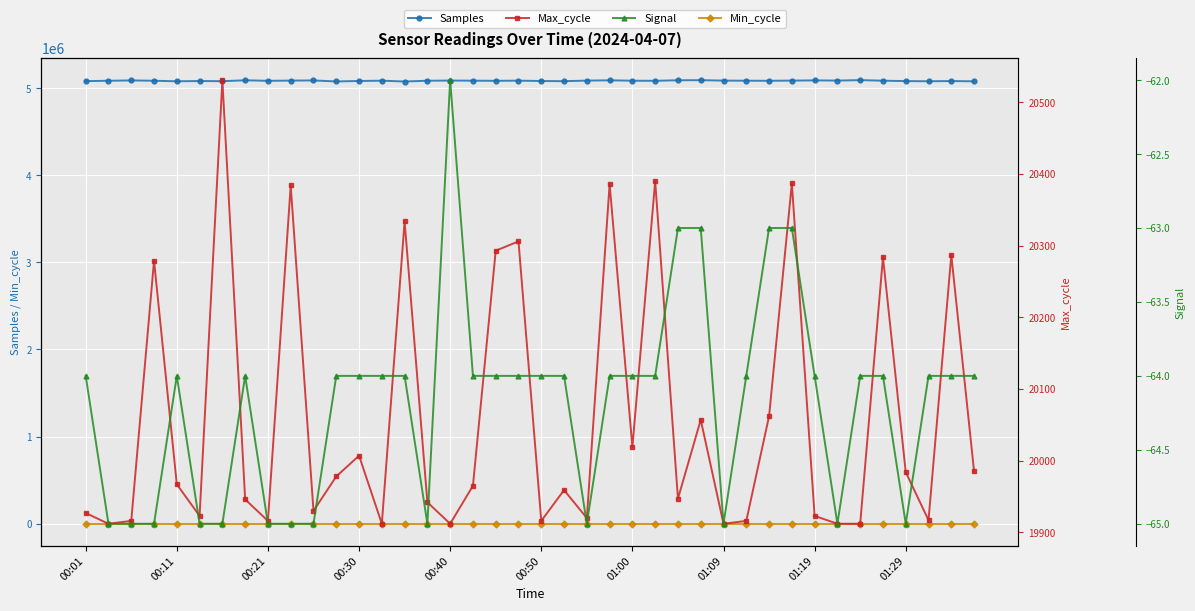

What is the difference between the highest and lowest values at 22?

5085881